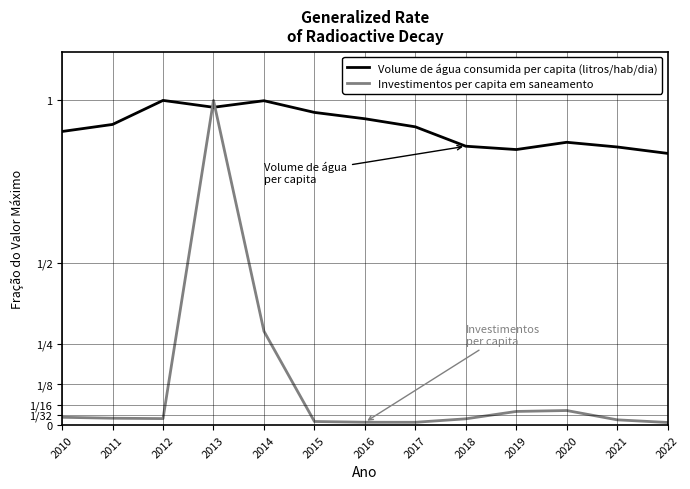

Rank the categories by Investimentos per capita em saneamento value from highest to lowest.

2013, 2014, 2020, 2019, 2010, 2011, 2012, 2018, 2021, 2015, 2016, 2017, 2022